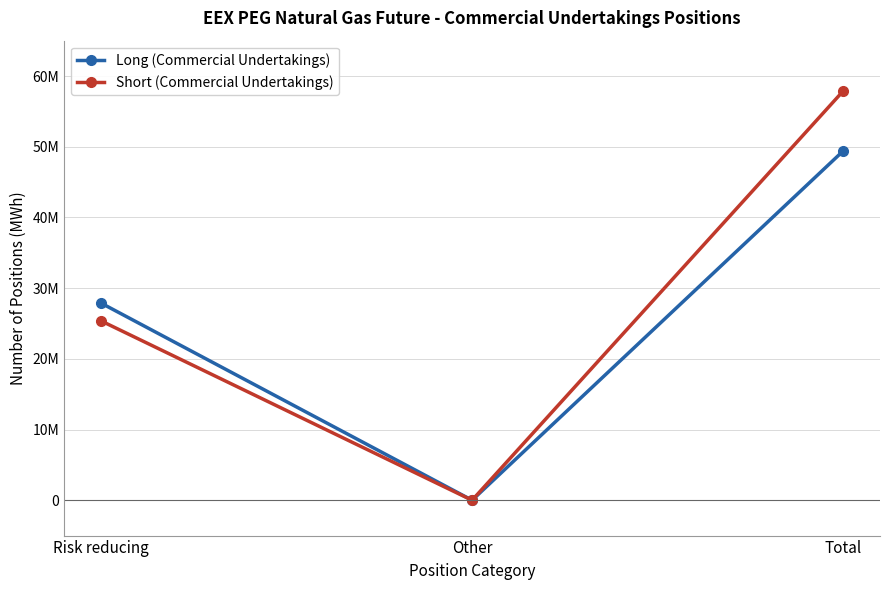

Reading left to right, extract all data points from this chart.

Long (Commercial Undertakings): Risk reducing=27868116	Other=0	Total=49365539
Short (Commercial Undertakings): Risk reducing=25354395	Other=0	Total=57837393